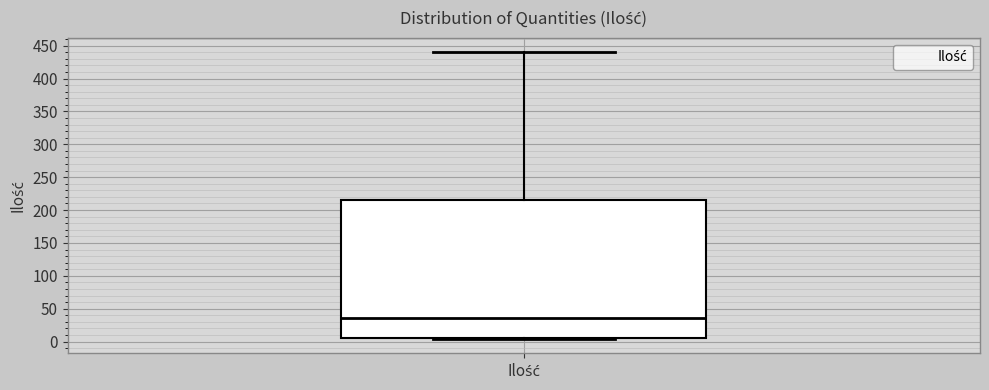

Transcribe this box plot: give where the median line is, the range the box spans, and where the two whiskers end, as read against the y-axis. The values are not printed on the chart, so give them approximately, as read against the axis.

median 35, box 5 to 215, whiskers 5 to 440